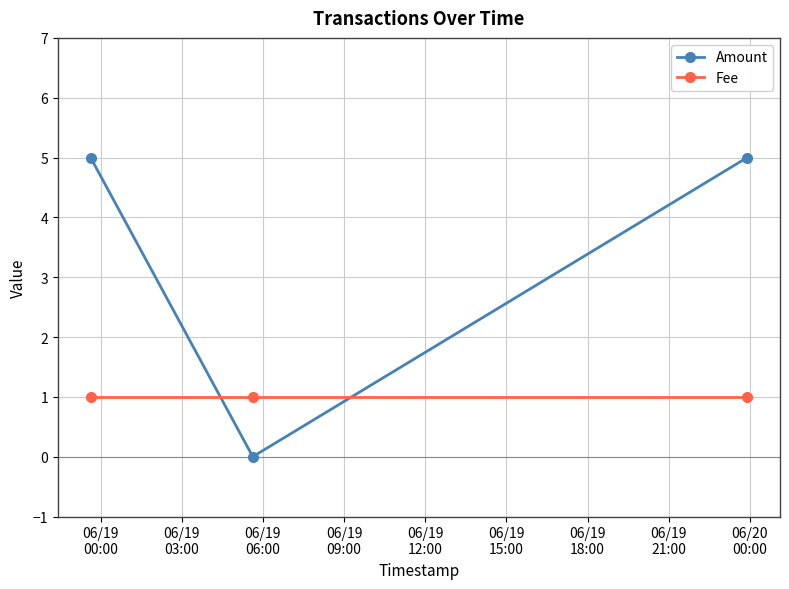

What is the difference between the second highest and minimum values in the Amount series?

5